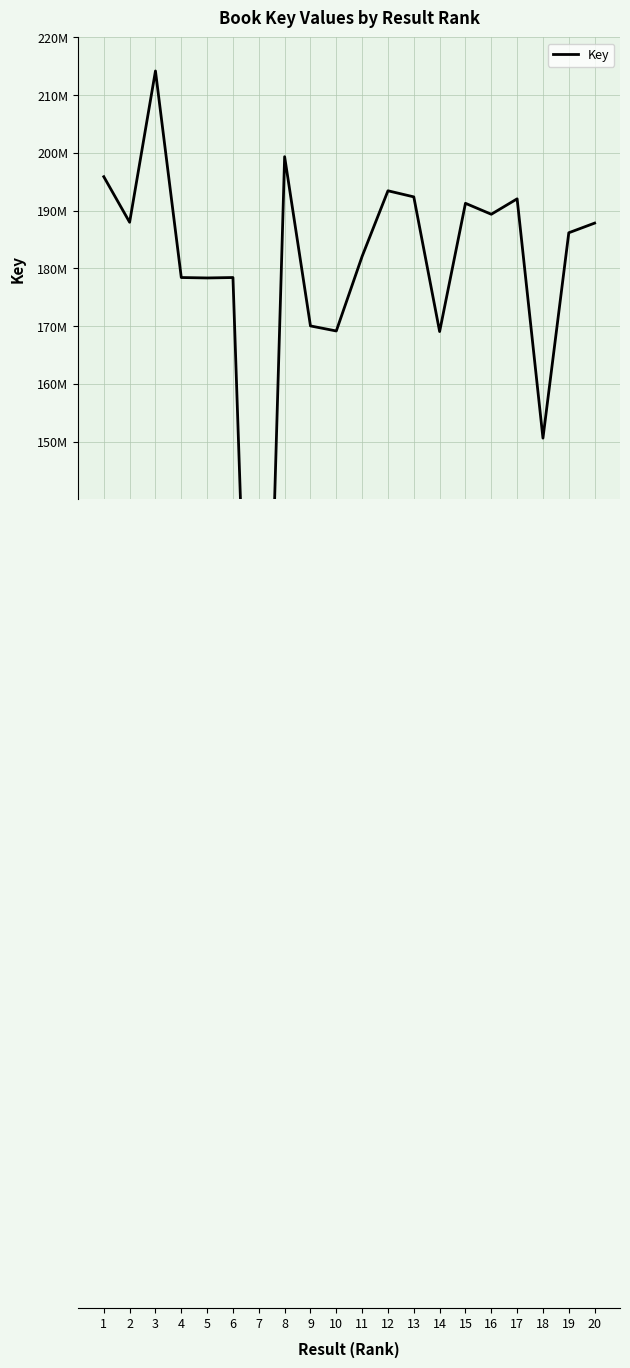

The chart shows a value of 199350623 at 8. True or false?

True